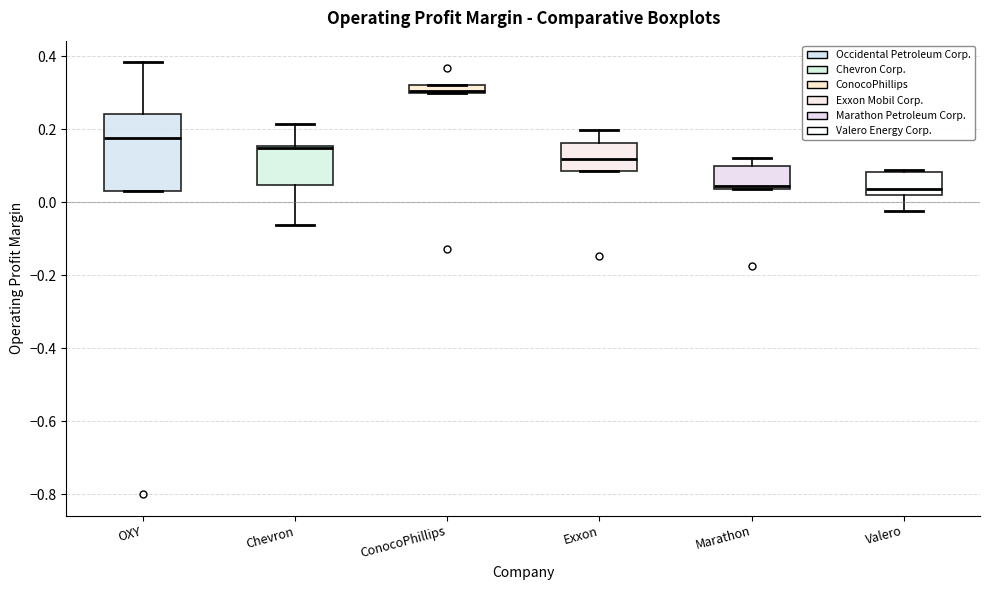

Which box is the tallest, from its lower edge to its upper edge?

OXY